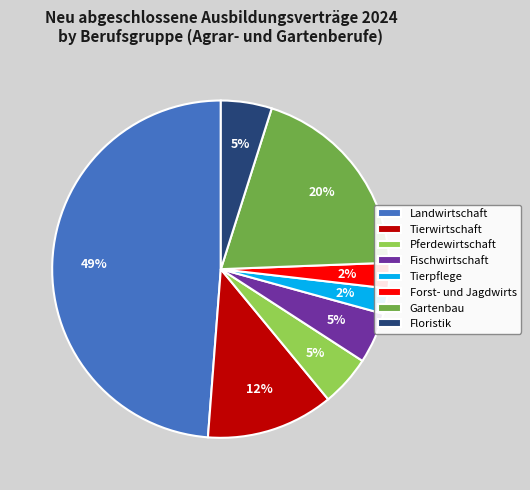

Is there any slice that represents more than half of the pie?

No